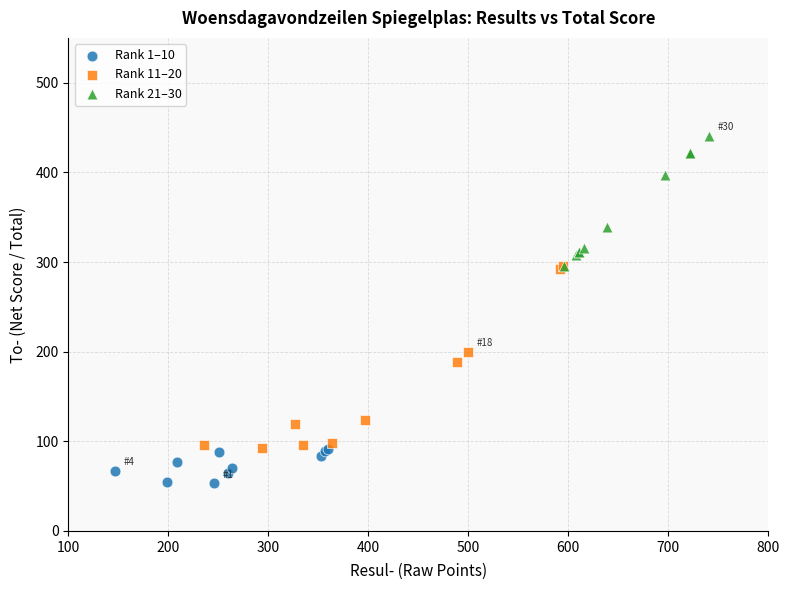

Which series reaches the maximum Y coordinate?

Rank 21–30